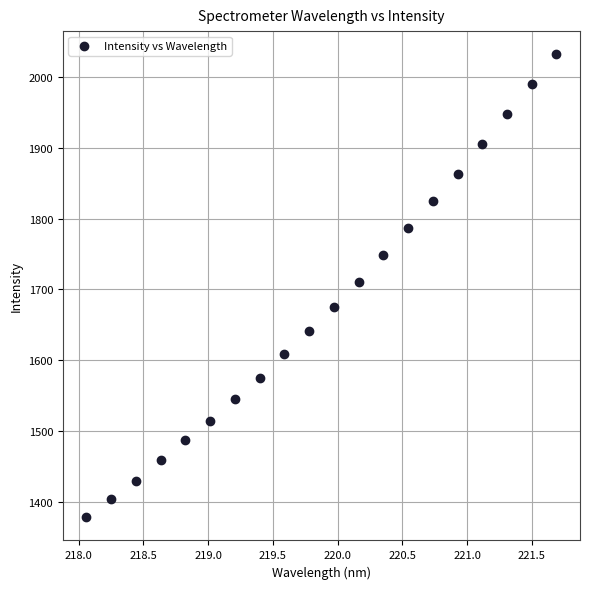

What is the range of X values (max minus min)?

3.6